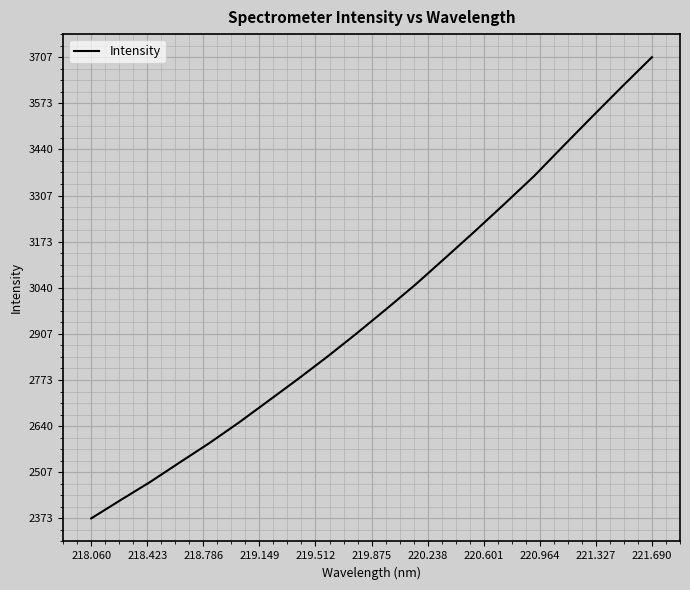

True or false: there are more than 2 points higher than both neighbors.

False